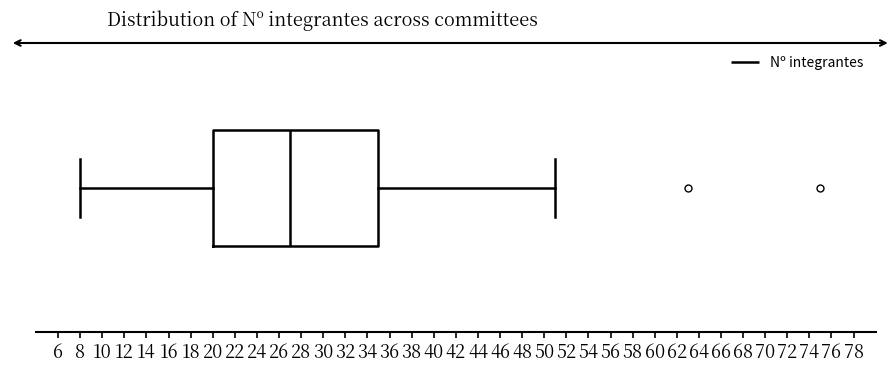

Read this box plot against the x-axis: the position of the median line, the range covered by the box, and the ends of both whiskers. The values are not printed on the chart, so give them approximately, as read against the axis.

median 27, box 20 to 35, whiskers 8 to 51